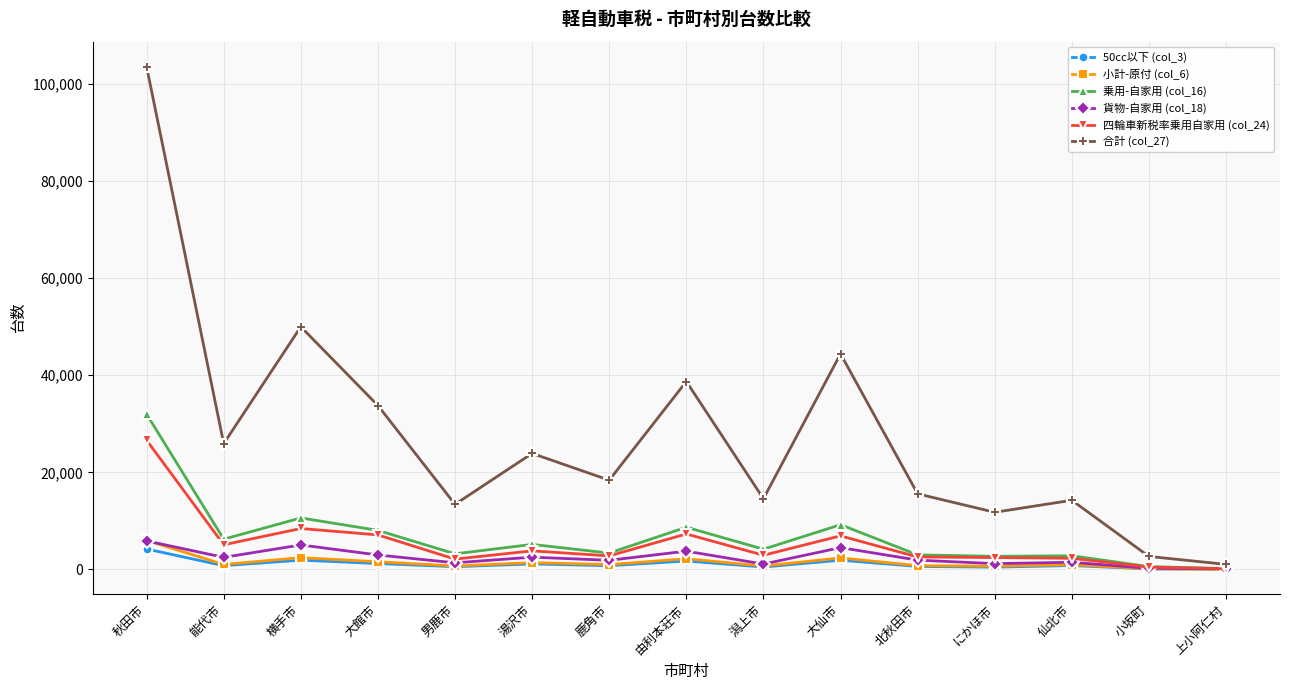

Is the value of 貨物-自家用 (col_18) at 大仙市 greater than the value of 合計 (col_27) at 秋田市?

No